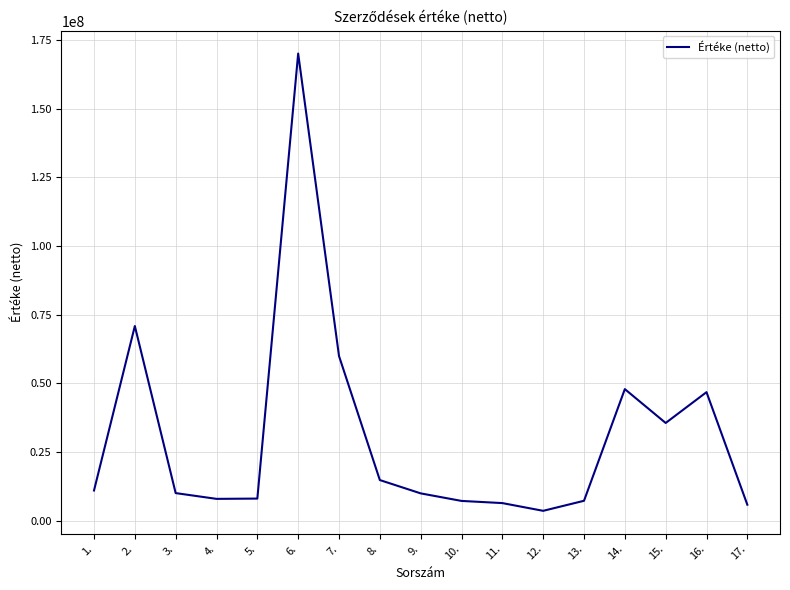

Is it true that the value at 7. is 28946269?

False